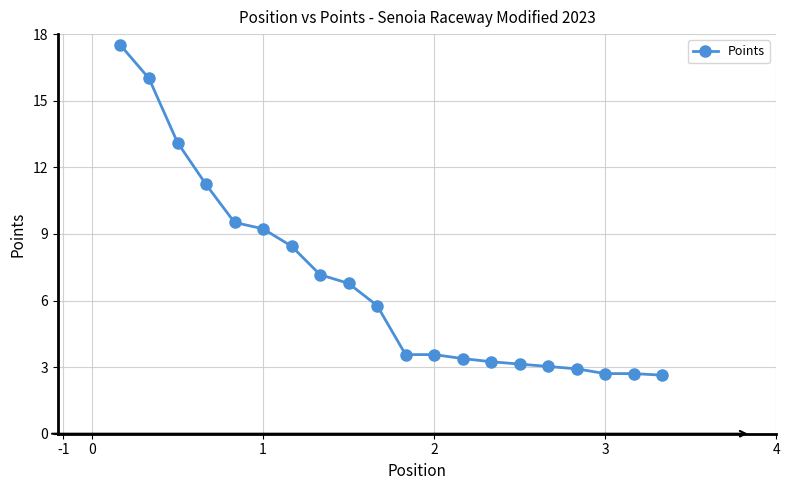

What is the greatest value displayed?

17.5